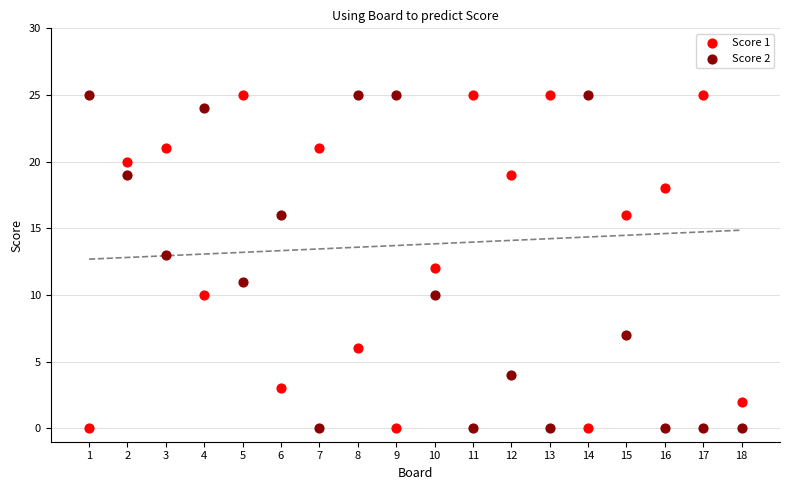

Across all data points, what is the range of Y values (max minus min)?

25